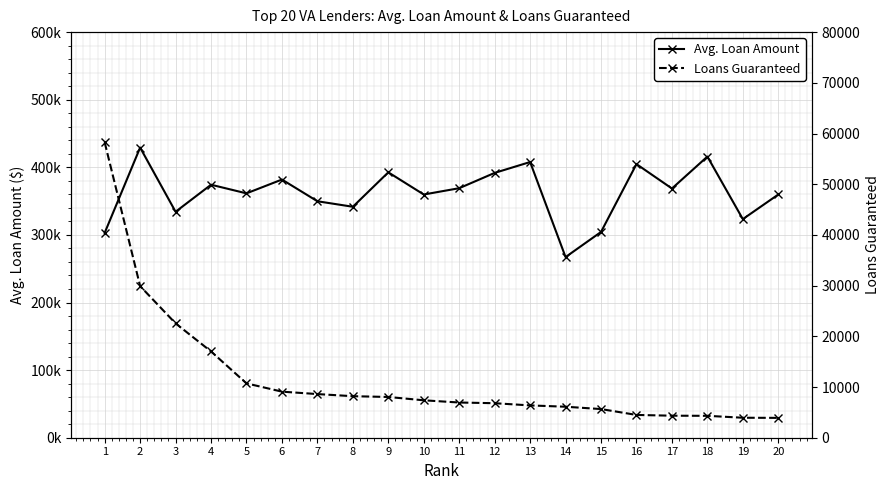

Is the value of Loans Guaranteed at 6 greater than the value of Avg. Loan Amount at 3?

No